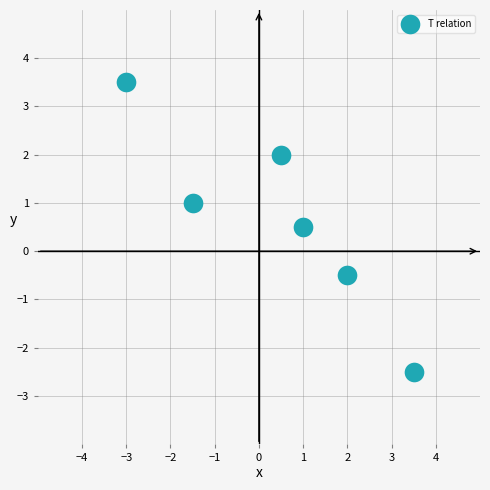

What is the average X value?

0.4